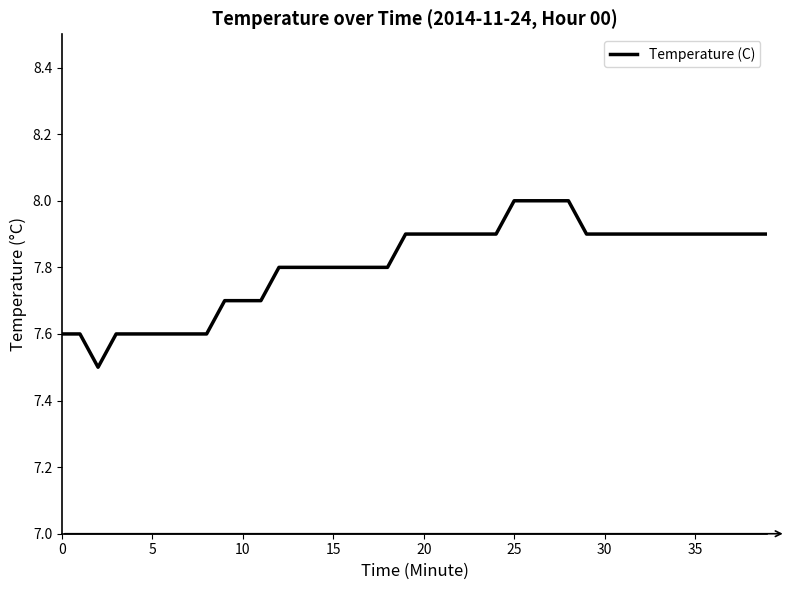

What is the minimum value shown in the chart?

7.5